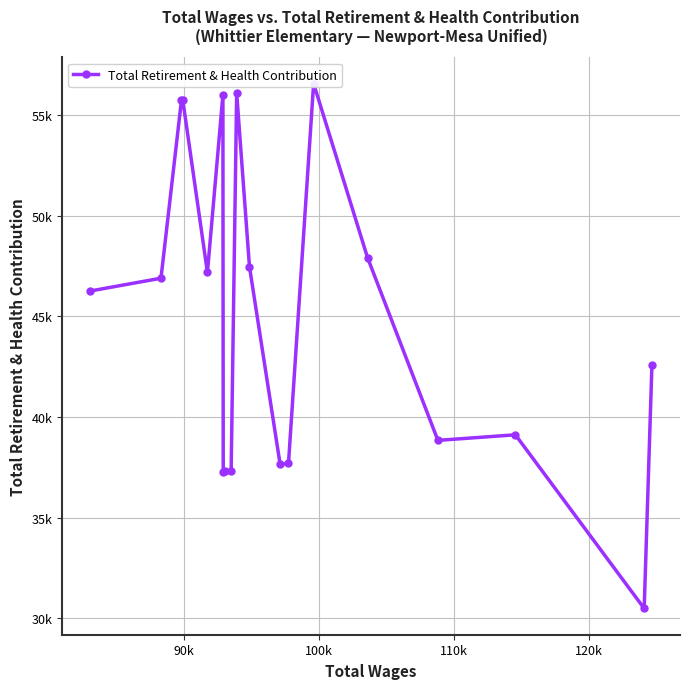

Does the chart have visible grid lines?

Yes